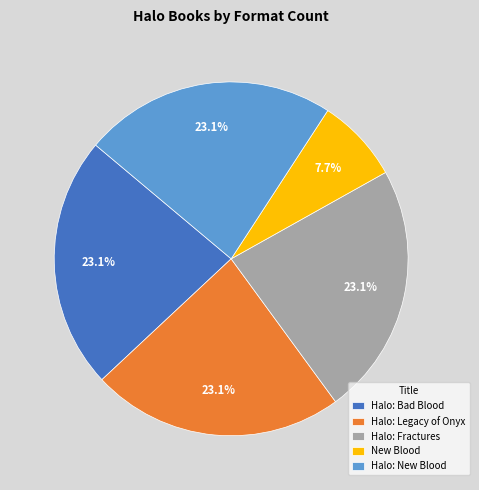

What portion of the pie excludes Halo: Fractures?

76.9%